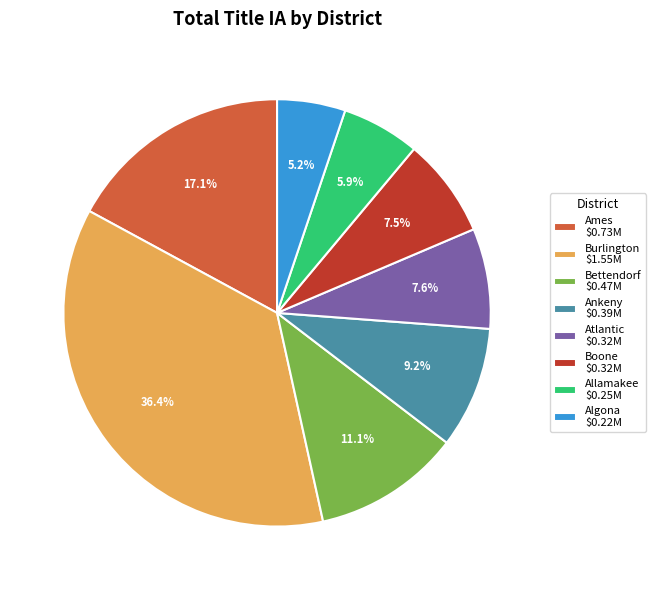

The Burlington slice represents 26% of the pie. True or false?

False